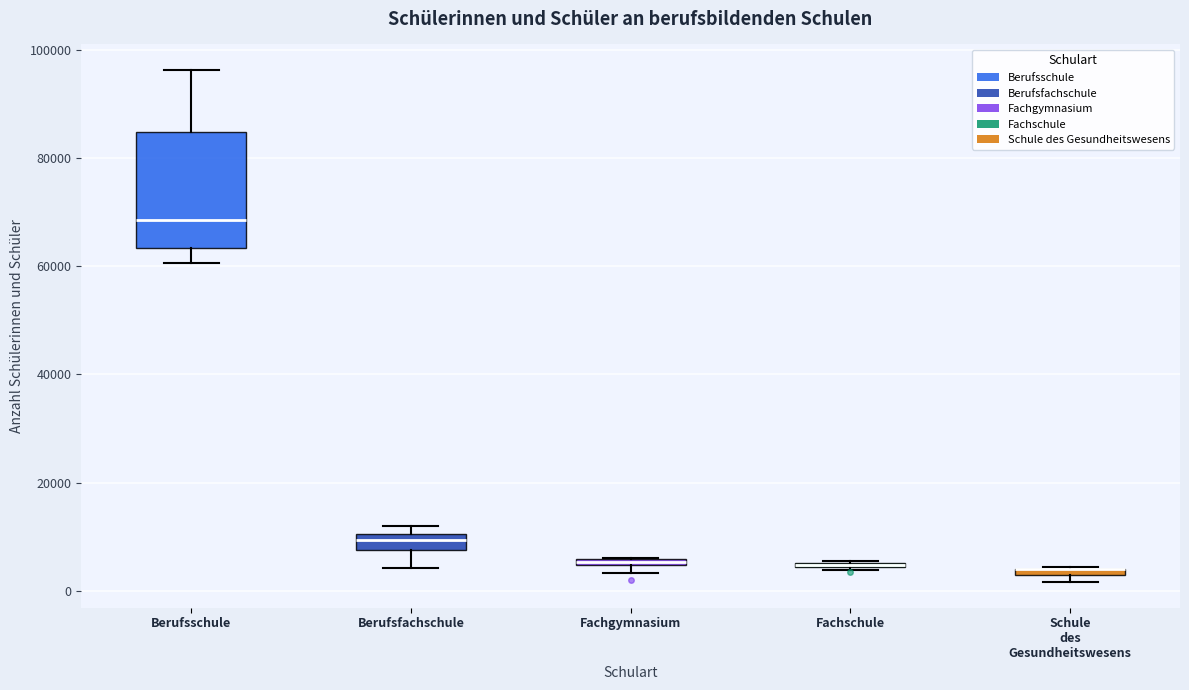

Comparing the boxes themselves (not the whiskers), which one is the tallest?

Berufsschule